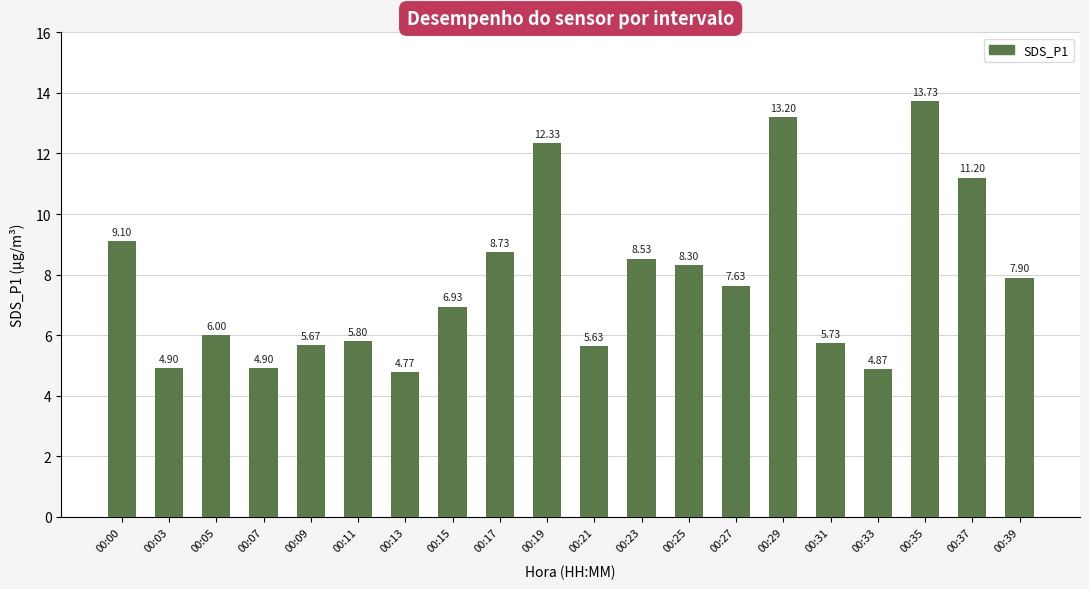

True or false: the data shows 13.4 at 00:23.

False